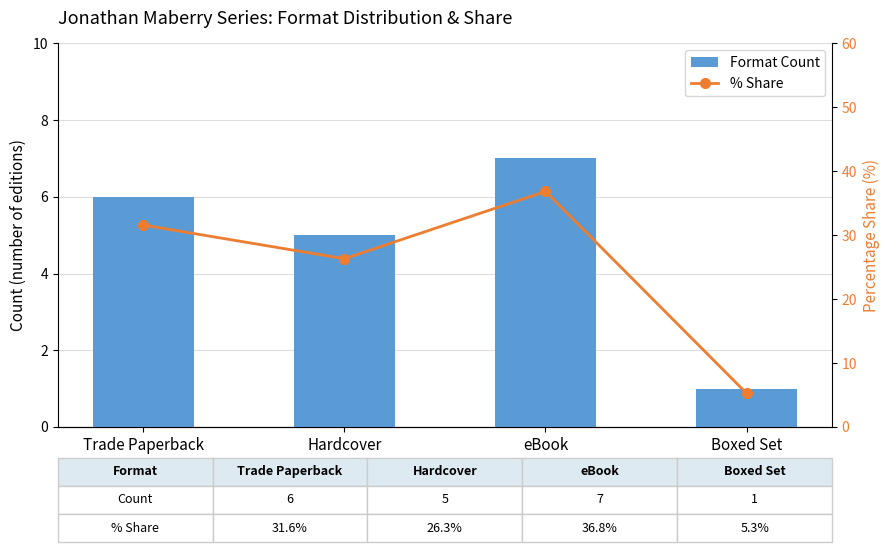

What is the maximum value shown in the chart?

36.8